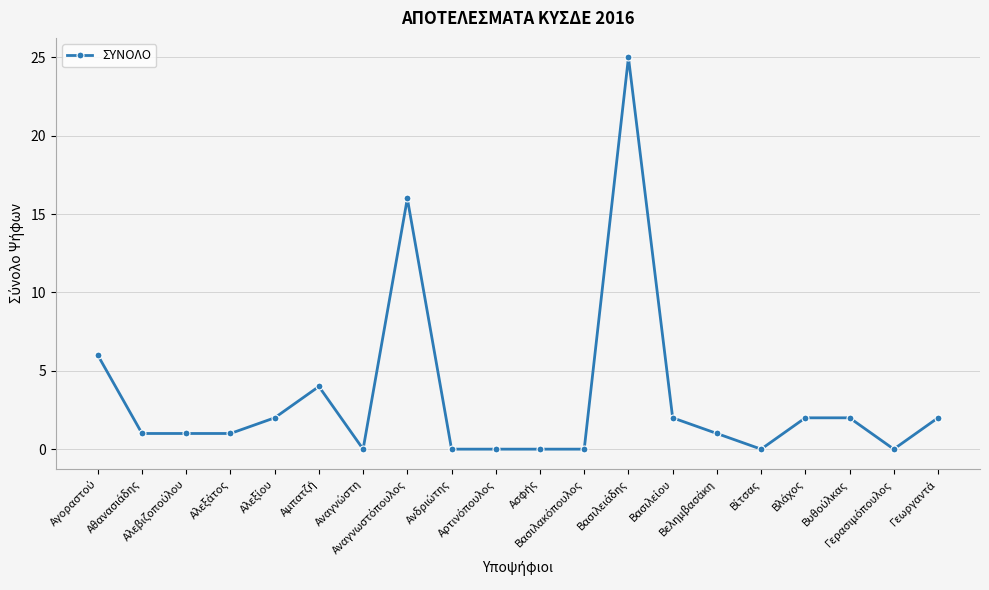

What is the value of the 20th point from the left?

2